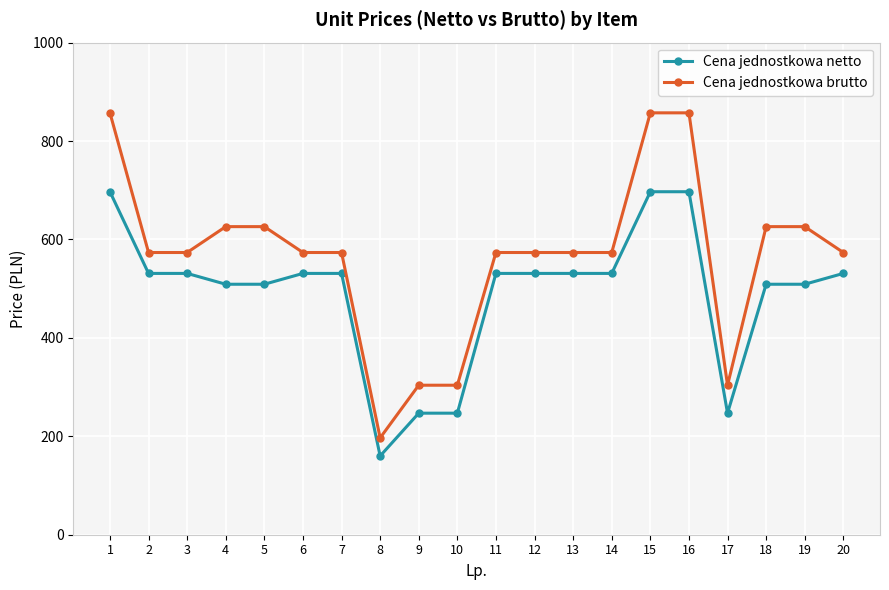

Reading left to right, transcribe all the data shown in this chart.

Cena jednostkowa netto: 697.0	531.0	531.0	509.0	509.0	531.0	531.0	160.0	247.0	247.0	531.0	531.0	531.0	531.0	697.0	697.0	247.0	509.0	509.0	531.0
Cena jednostkowa brutto: 857.3	573.5	573.5	626.1	626.1	573.5	573.5	196.8	303.8	303.8	573.5	573.5	573.5	573.5	857.3	857.3	303.8	626.1	626.1	573.5